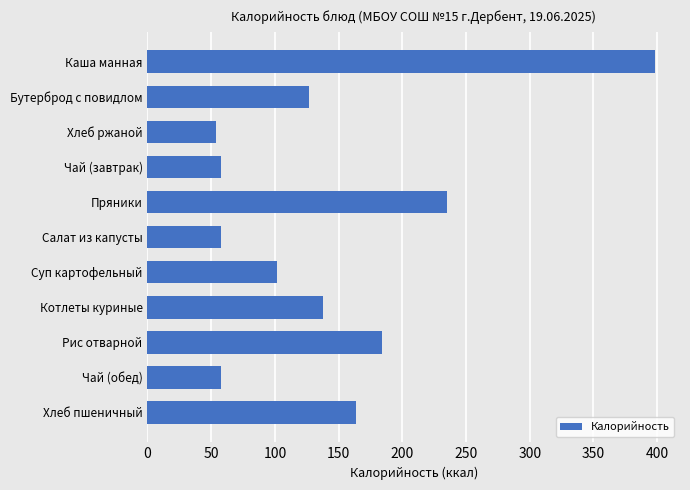

How many bars are there in total?

11